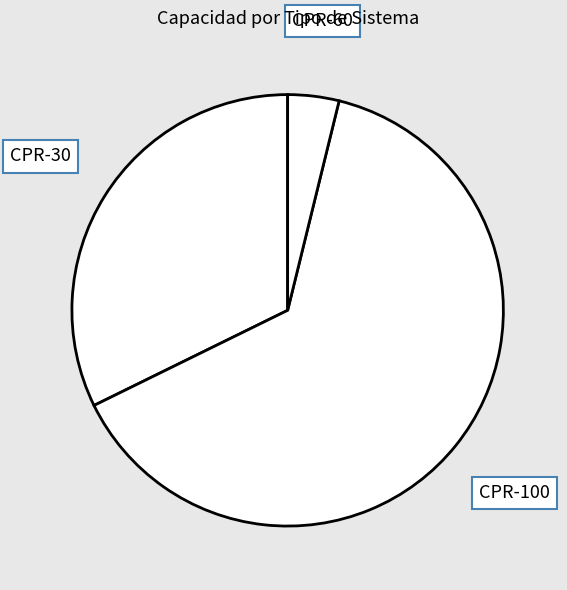

Rank the categories by value from lowest to highest.

CPR-60, CPR-30, CPR-100